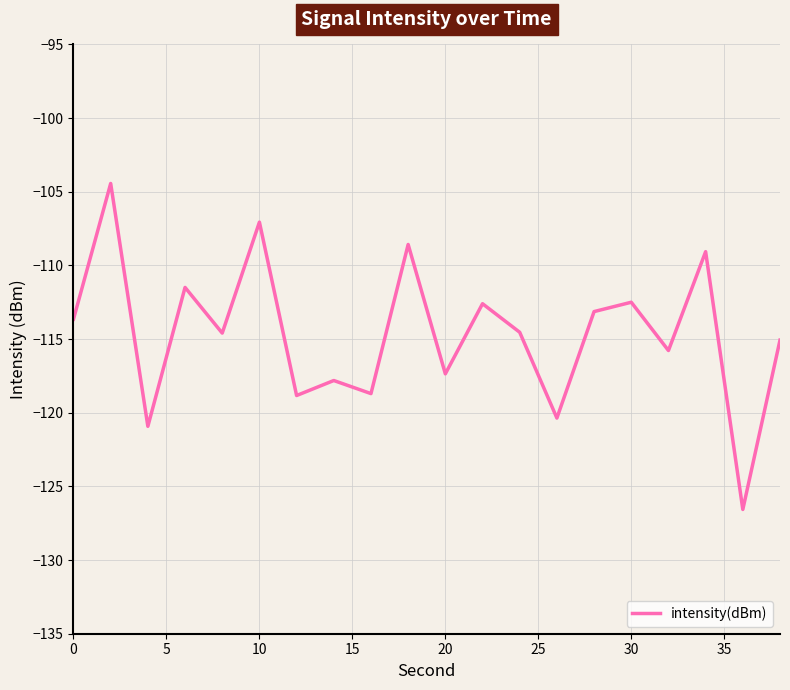

What is the difference between the maximum and minimum values?

22.1